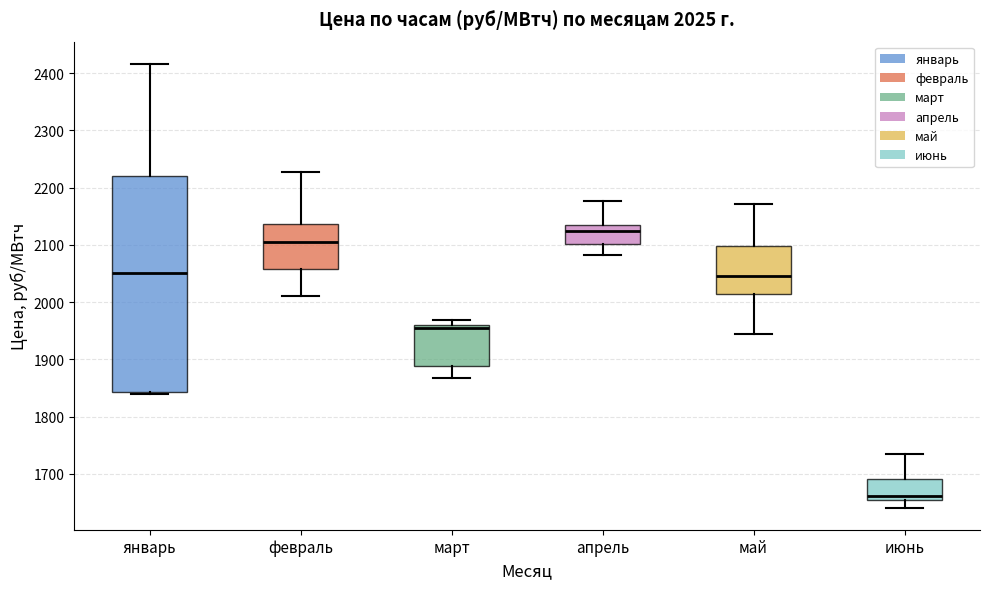

Comparing the boxes themselves (not the whiskers), which one is the tallest?

январь